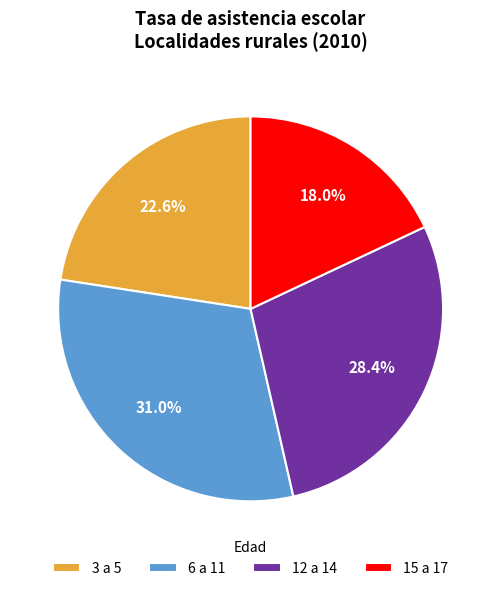

True or false: 15 a 17 accounts for 18% of the total.

True